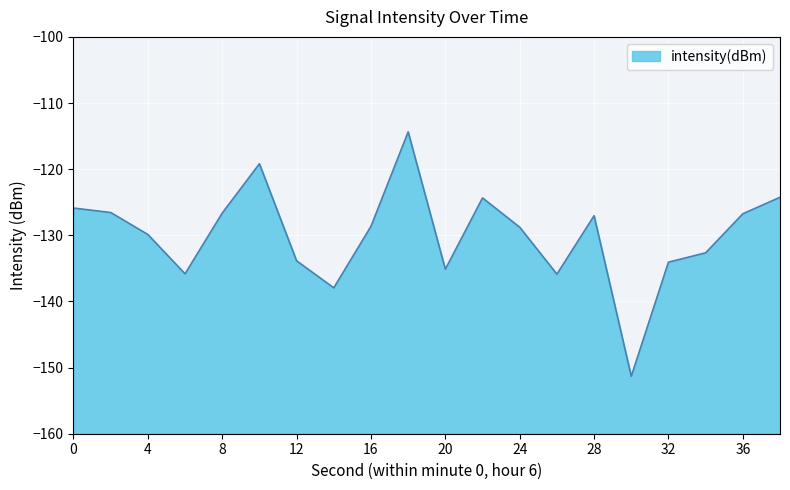

What is the difference between the values at 4 and 6?

5.9